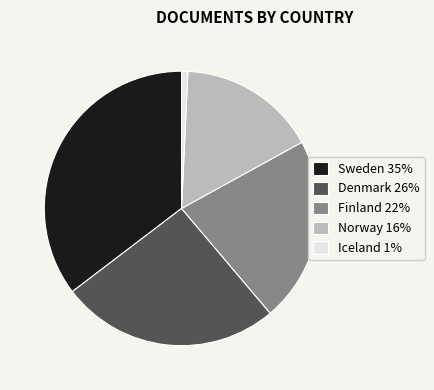

Which slice is the largest?

Sweden